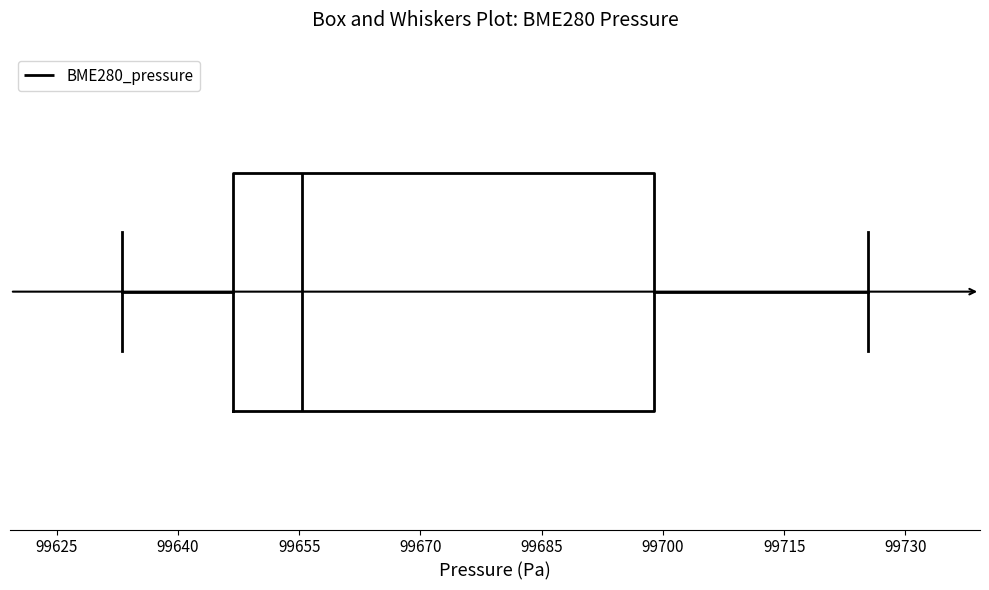

Transcribe this box plot: give where the median line is, the range the box spans, and where the two whiskers end, as read against the x-axis. The values are not printed on the chart, so give them approximately, as read against the axis.

median 99656, box 99646 to 99698, whiskers 99634 to 99726